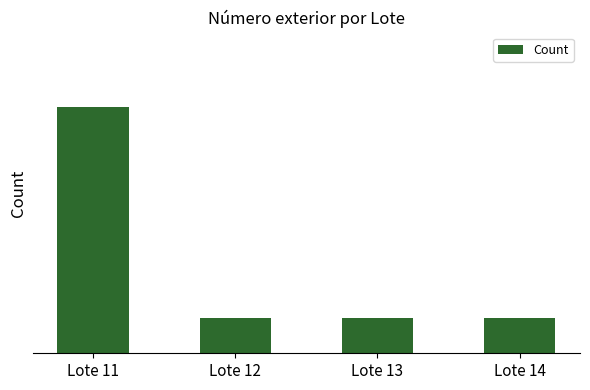

Reading left to right, transcribe all the data shown in this chart.

Lote 11=7	Lote 12=1	Lote 13=1	Lote 14=1